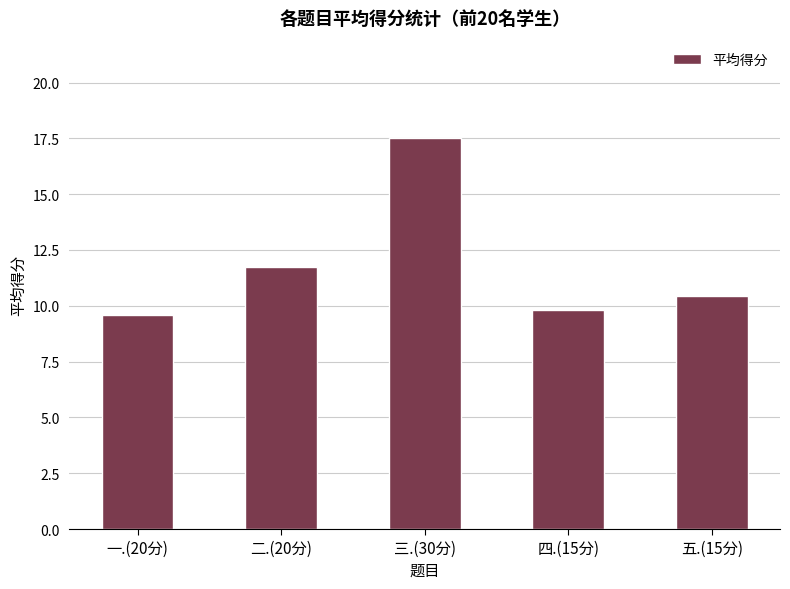

Is it true that the value at 一.(20分) is 4.0?

False